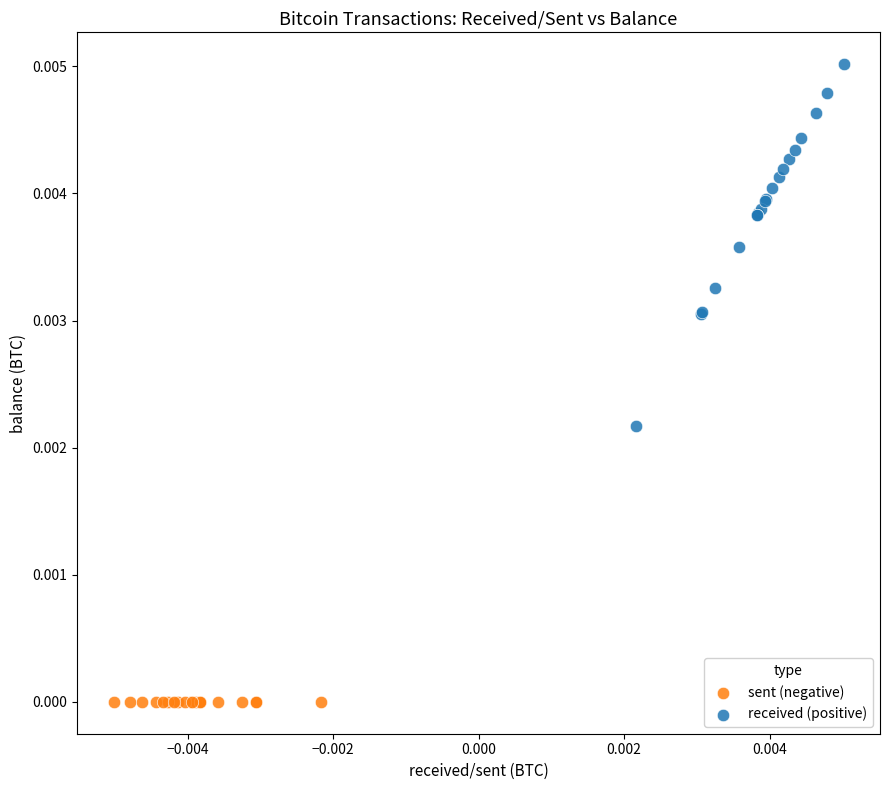

Which series reaches the minimum Y coordinate?

sent (negative)